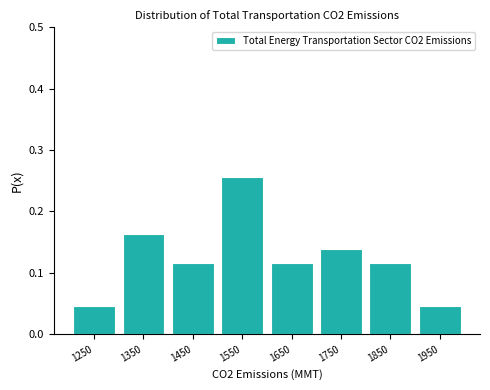

Which range on the x-axis has the tallest bar?

1500 to 1600